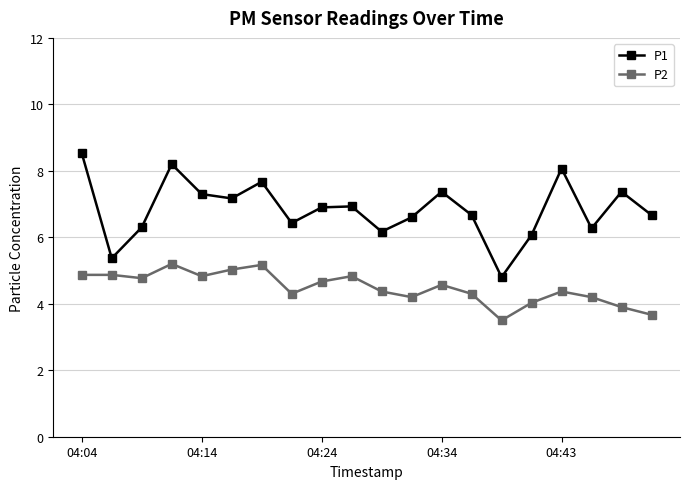

How many data points does each series have?

20